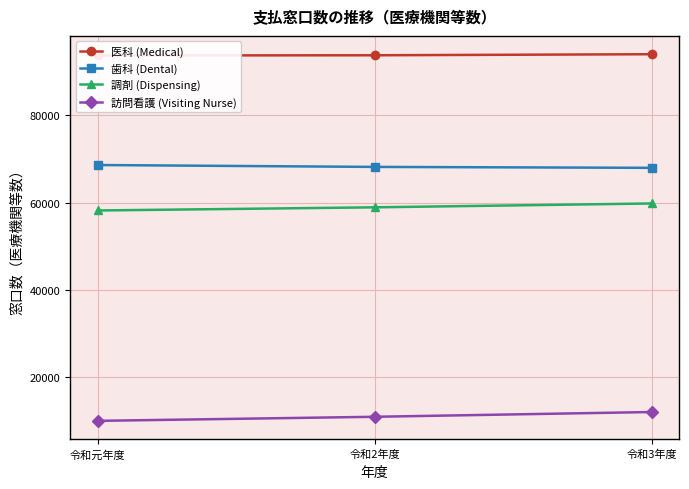

Reading right to left, what are all the values shown in this chart?

医科 (Medical): 令和3年度=94068	令和2年度=93826	令和元年度=93778
歯科 (Dental): 令和3年度=67978	令和2年度=68191	令和元年度=68624
調剤 (Dispensing): 令和3年度=59793	令和2年度=58907	令和元年度=58185
訪問看護 (Visiting Nurse): 令和3年度=11901	令和2年度=10808	令和元年度=9876